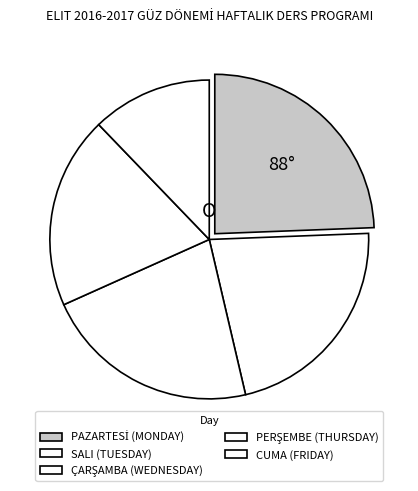

True or false: SALI (TUESDAY) accounts for 22% of the total.

True